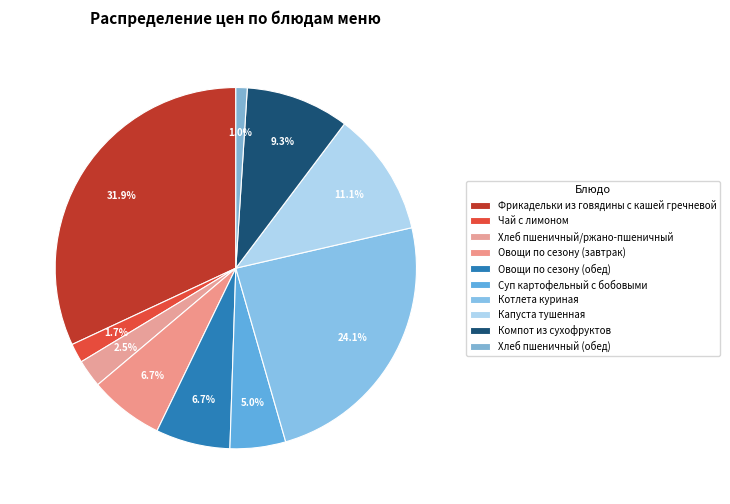

To the nearest percent, what portion does Фрикадельки из говядины с кашей гречневой represent?

32%